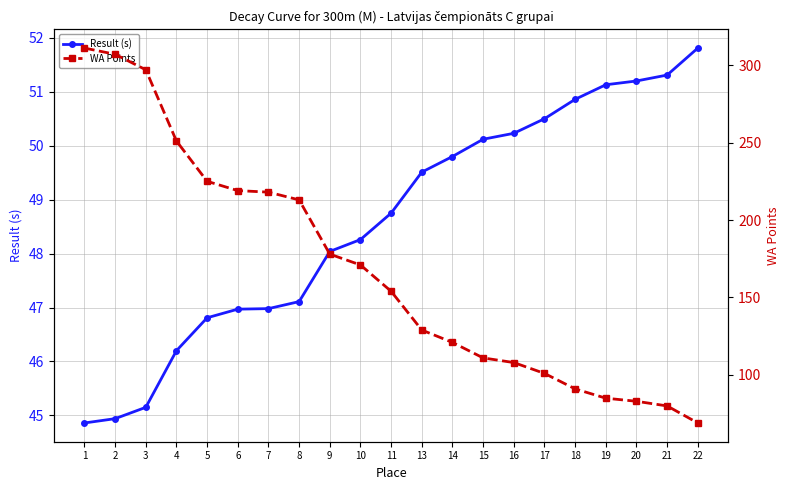

What is the sum of all WA Points values?

3522.0